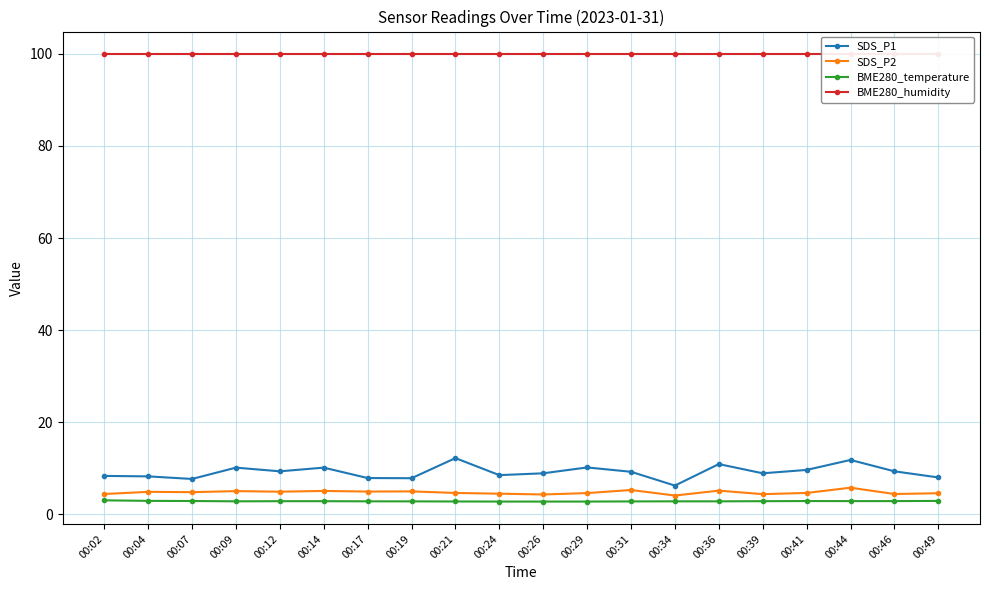

The SDS_P2 series shows 3.2 at 00:07. True or false?

False